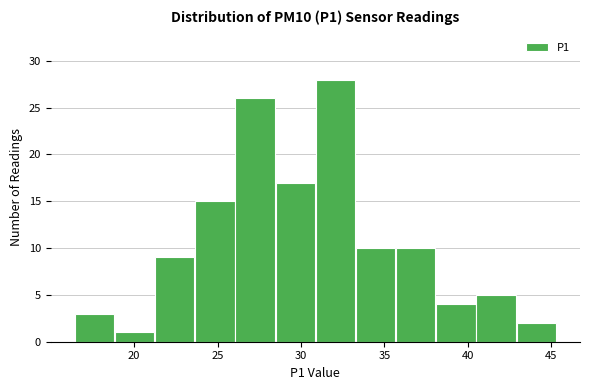

Reading left to right, list every bar in this chart as the range it spans on the x-axis followed by its height. Neither the bar edges nor the heights are printed on the chart, so give them approximately, as read against the axes.

16.5 to 19.0: 3
19.0 to 21.0: 1
21.0 to 23.5: 9
23.5 to 26.0: 15
26.0 to 28.5: 26
28.5 to 31.0: 17
31.0 to 33.5: 28
33.5 to 35.5: 10
35.5 to 38.0: 10
38.0 to 40.5: 4
40.5 to 43.0: 5
43.0 to 45.5: 2